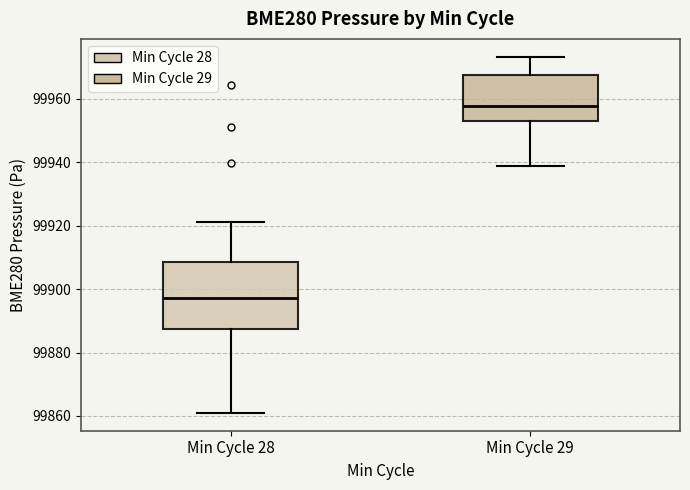

Which box has the lowest median line?

Min Cycle 28